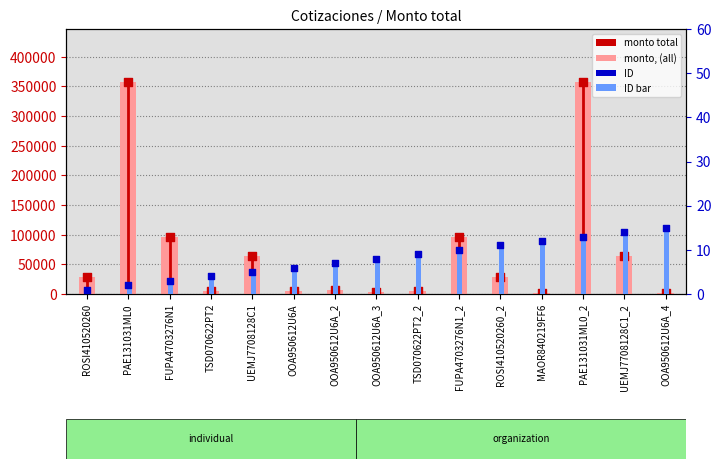

Is the value of ID (rank) at TSD070622PT2_2 greater than the value of monto total at OOA950612U6A_3?

No